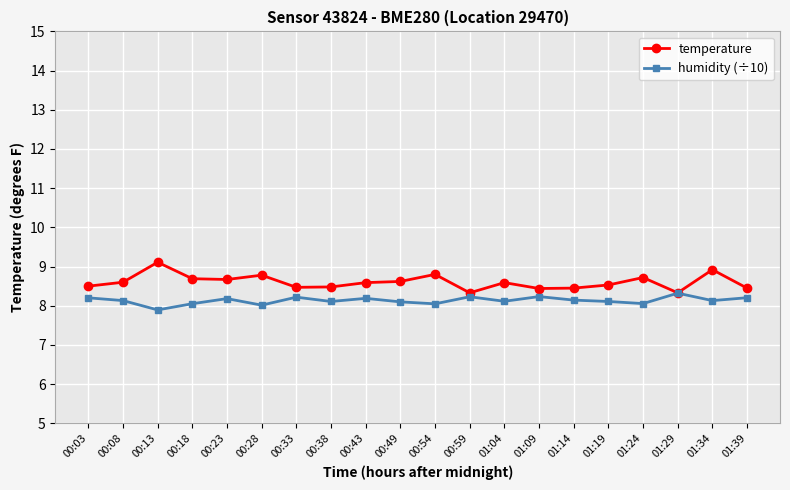

What is the maximum value for humidity (÷10)?

8.3